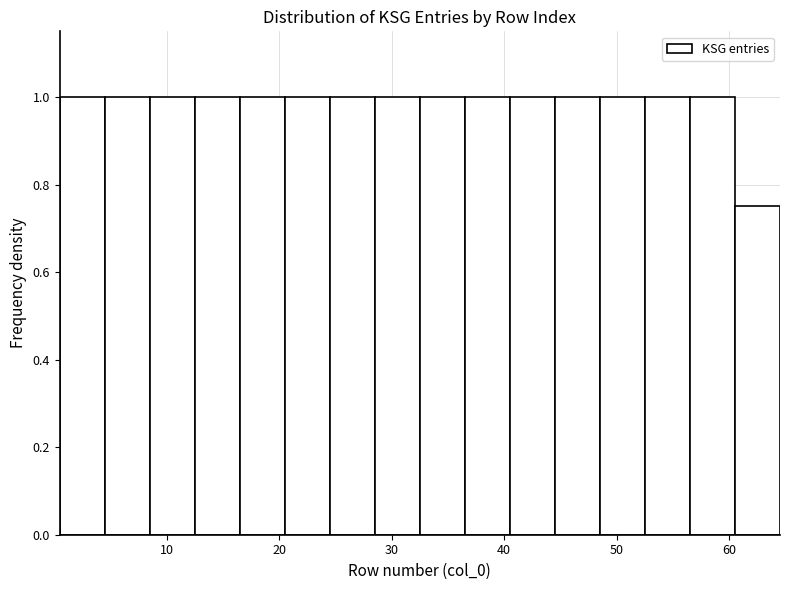

How tall is the bar that spans 12.5 to 16.5 on the x-axis? Neither the bar edges nor the heights are printed on the chart, so give them approximately, as read against the axes.

1.00